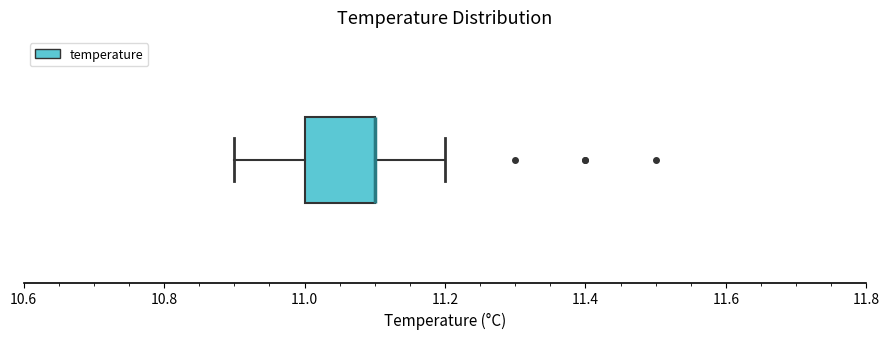

Read this box plot against the x-axis: the position of the median line, the range covered by the box, and the ends of both whiskers. The values are not printed on the chart, so give them approximately, as read against the axis.

median 11.1 (drawn on the box's right edge), box 11.0 to 11.1, whiskers 10.9 to 11.2